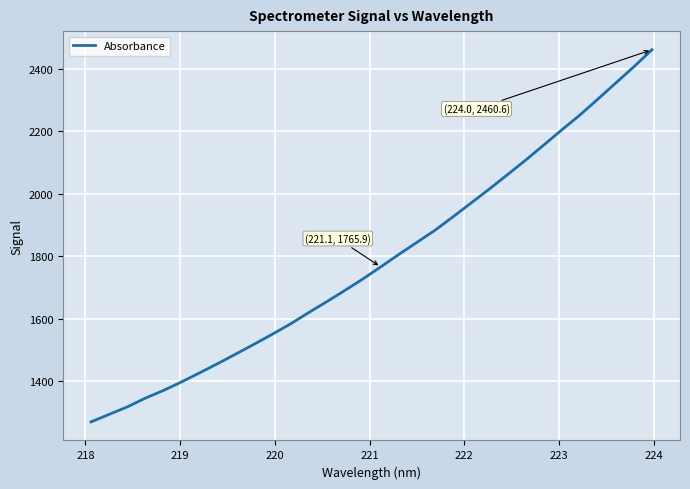

Reading left to right, what are all the values shown in this chart?

1270.3	1294.2	1318.1	1346.2	1370.8	1398.2	1427.1	1456.8	1487.4	1518.5	1550.3	1583.2	1619.2	1654.1	1690.0	1726.8	1765.9	1805.9	1844.4	1883.2	1926.3	1970.6	2014.8	2060.6	2106.9	2155.0	2203.7	2251.1	2302.2	2354.3	2406.1	2460.6